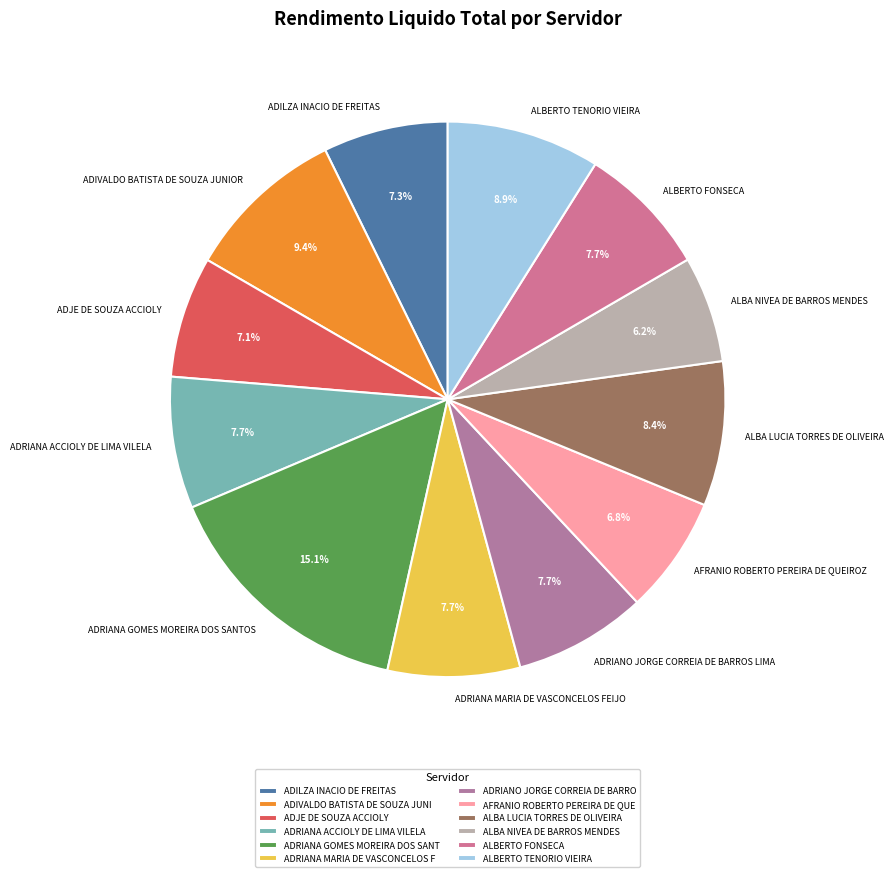

Which has a higher value, AFRANIO ROBERTO PEREIRA DE QUEIROZ or ADRIANA GOMES MOREIRA DOS SANTOS?

ADRIANA GOMES MOREIRA DOS SANTOS